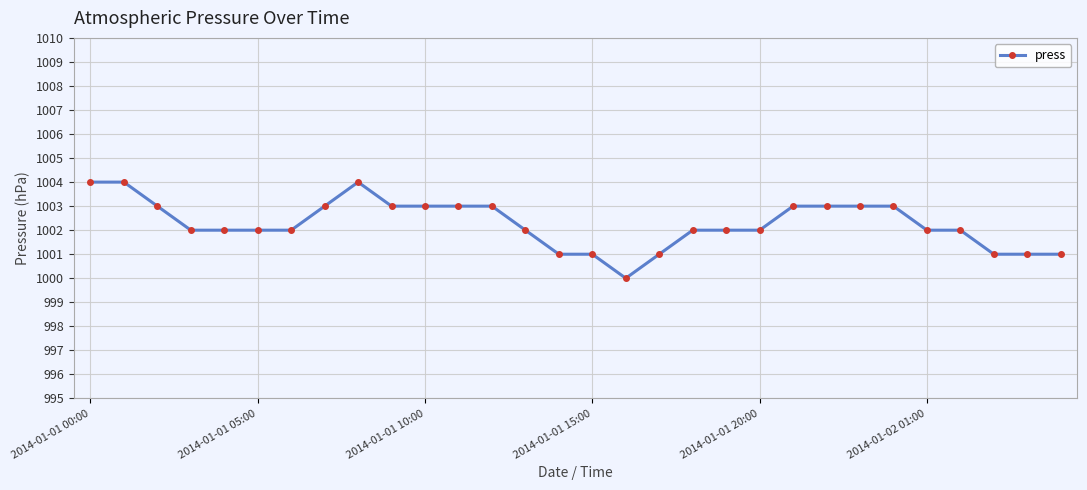

What is the maximum value shown in the chart?

1004